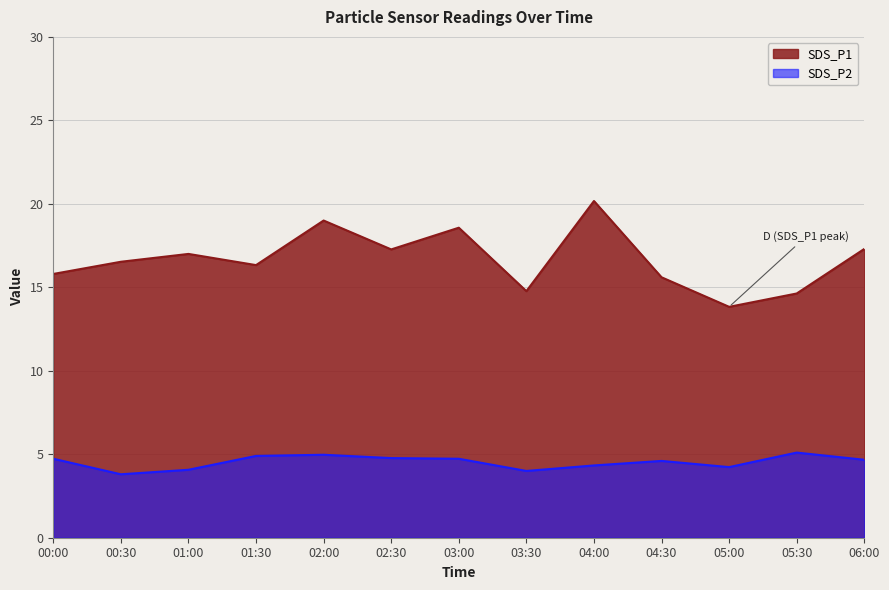

True or false: SDS_P1 has a value of 19.0 at 02:00.

True